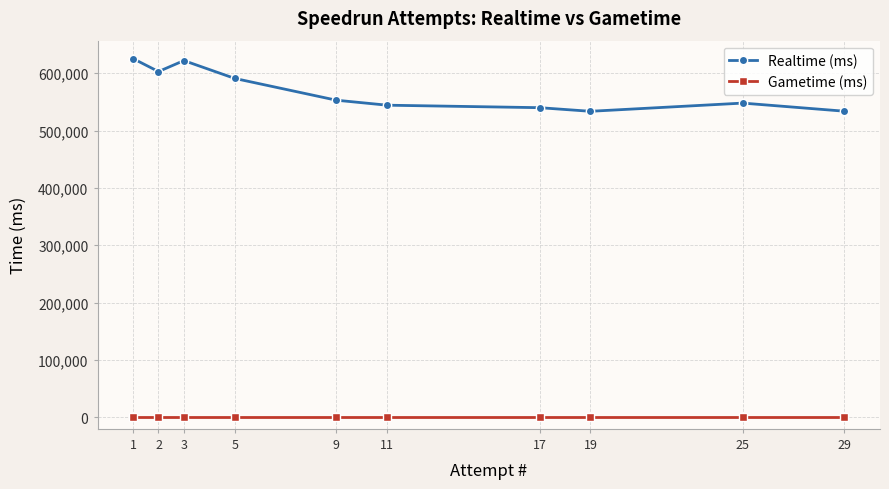

True or false: Realtime (ms) and Gametime (ms) intersect in this chart.

False